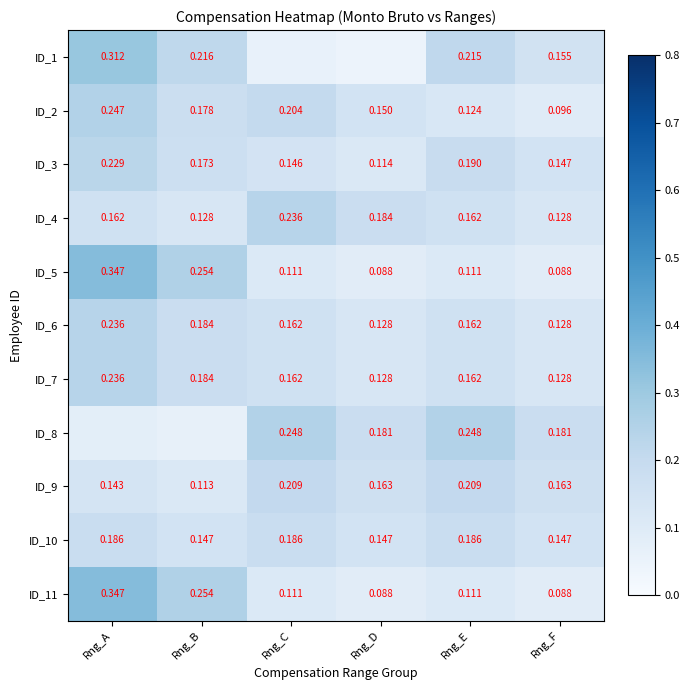

At which category is the sum across all series the highest?

Rng_A